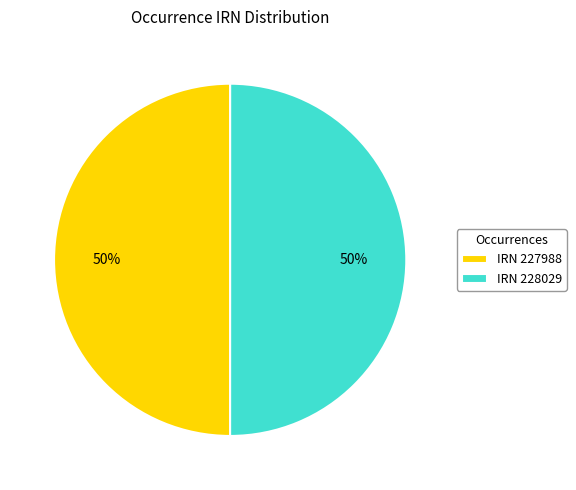

Combined, do IRN 228029 and IRN 227988 account for over 50%?

Yes